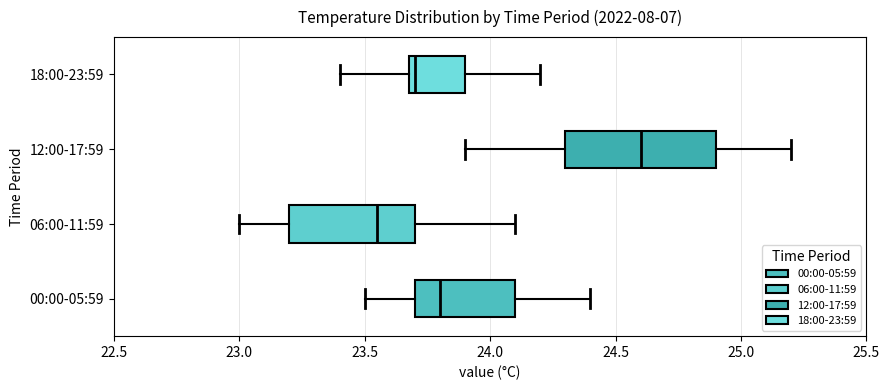

Comparing the boxes themselves (not the whiskers), which one is the widest?

12:00-17:59